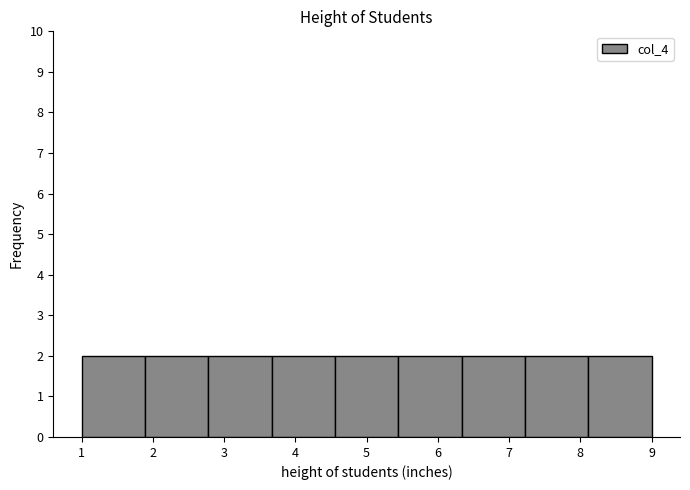

Reading left to right, list every bar in this chart as the range it spans on the x-axis followed by its height. Neither the bar edges nor the heights are printed on the chart, so give them approximately, as read against the axes.

1.0 to 1.9: 2
1.9 to 2.8: 2
2.8 to 3.7: 2
3.7 to 4.6: 2
4.6 to 5.4: 2
5.4 to 6.3: 2
6.3 to 7.2: 2
7.2 to 8.1: 2
8.1 to 9.0: 2